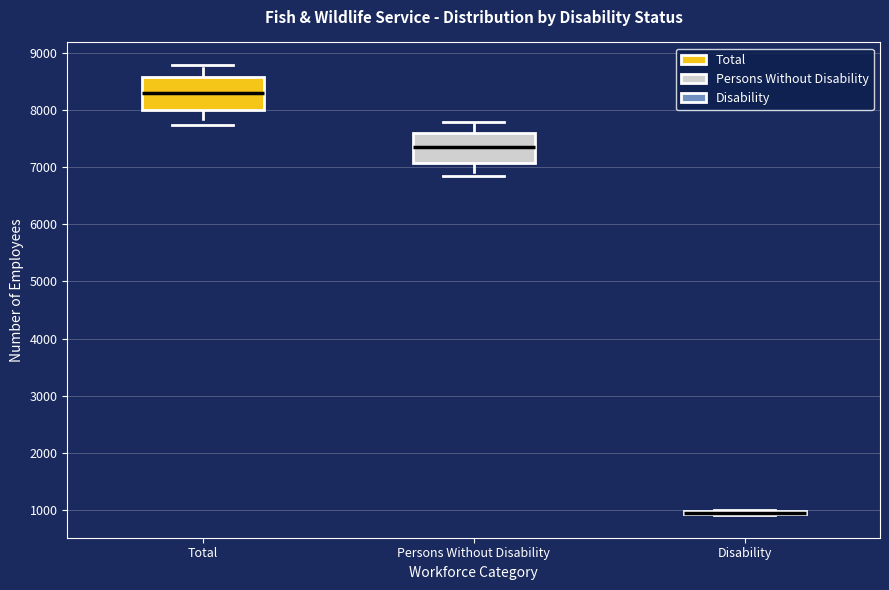

Where does the upper whisker of the box for Persons Without Disability end on the y-axis? The values are not printed on the chart, so give them approximately, as read against the axis.

7800